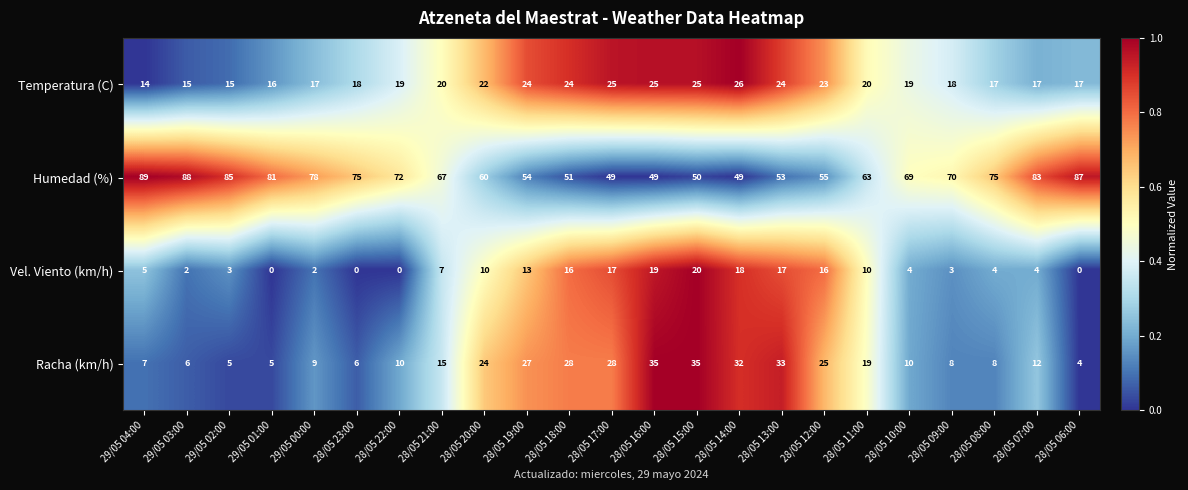

Where is Humedad (%) nearest to the value 69?

28/05 10:00